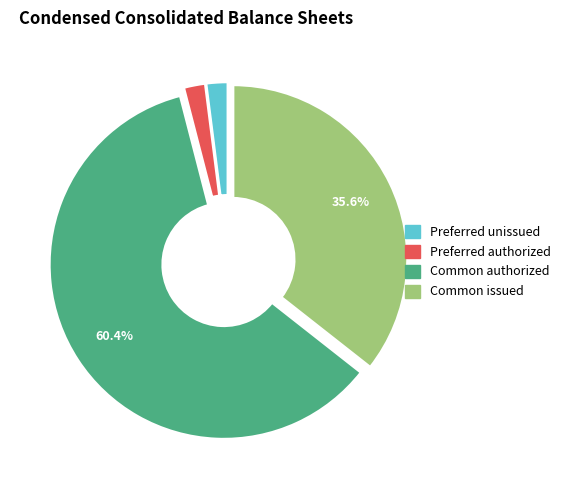

What is the majority slice?

Common authorized